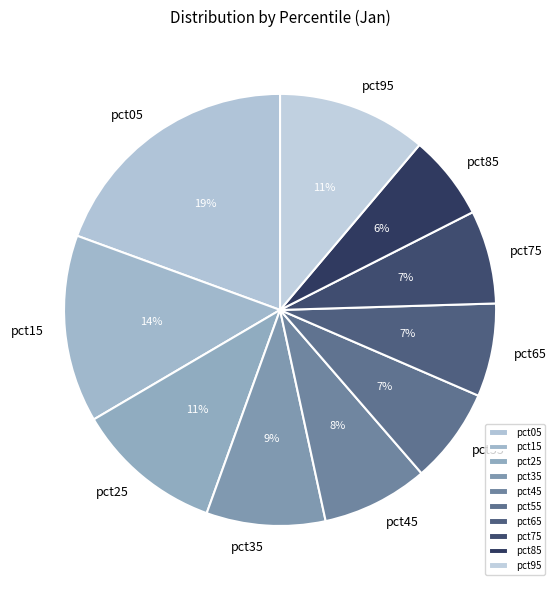

Is it true that pct45 is 15% of the pie?

False